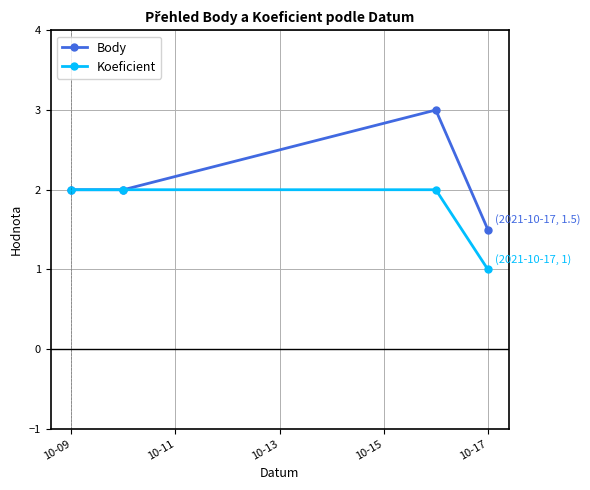

What is the sum of all Koeficient values?

7.0